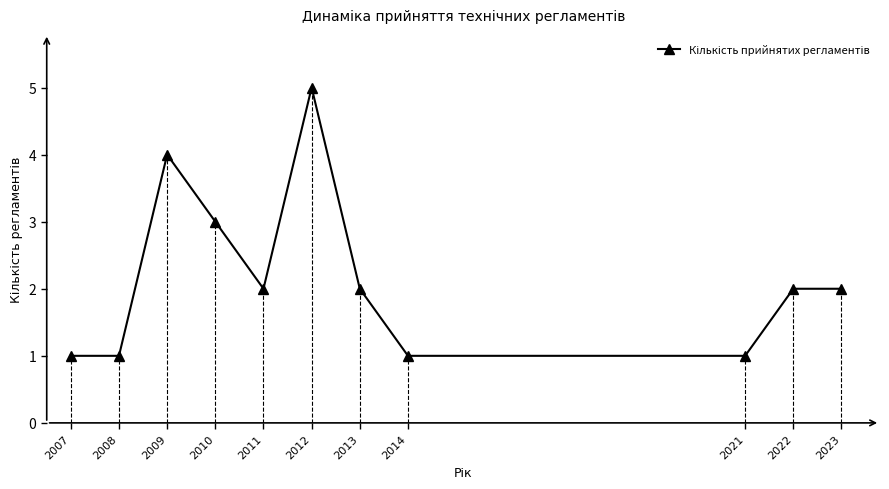

What is the change in value from 2011 to 2012?

+3